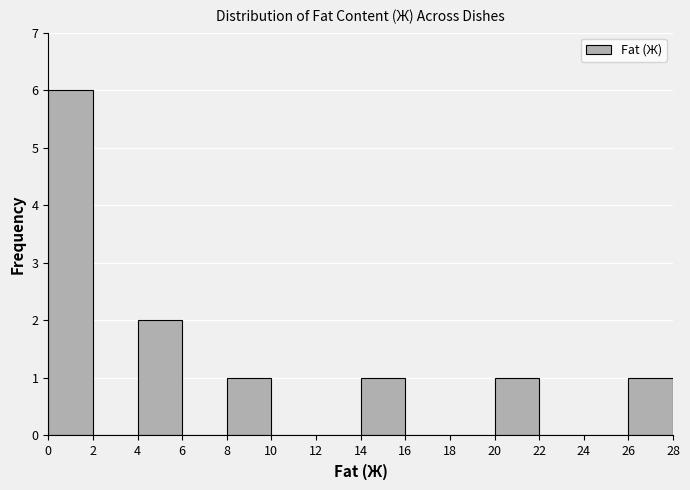

Over which range of the x-axis is the bar tallest?

0 to 2